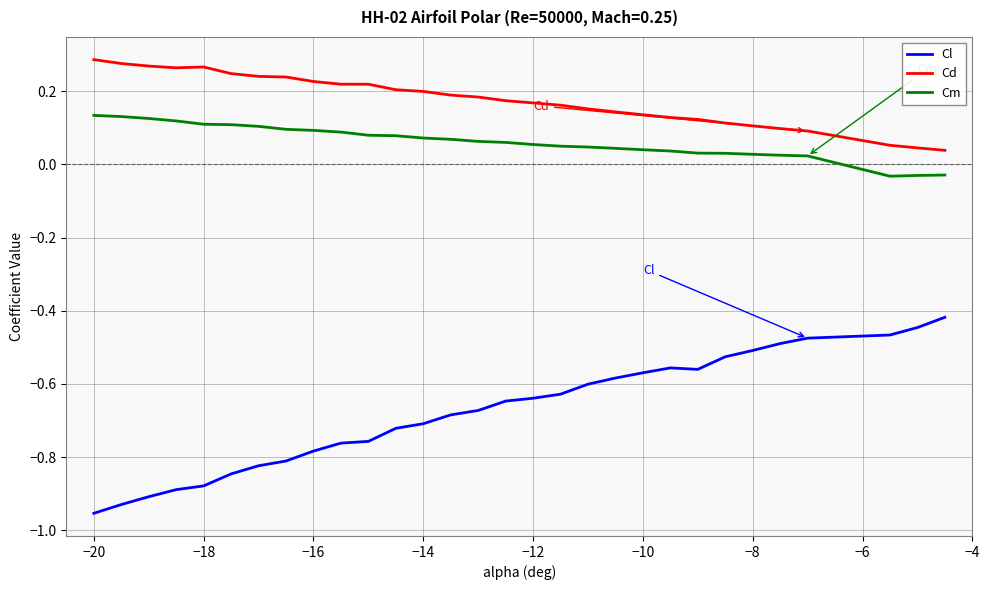

How many lines are shown in the chart?

3